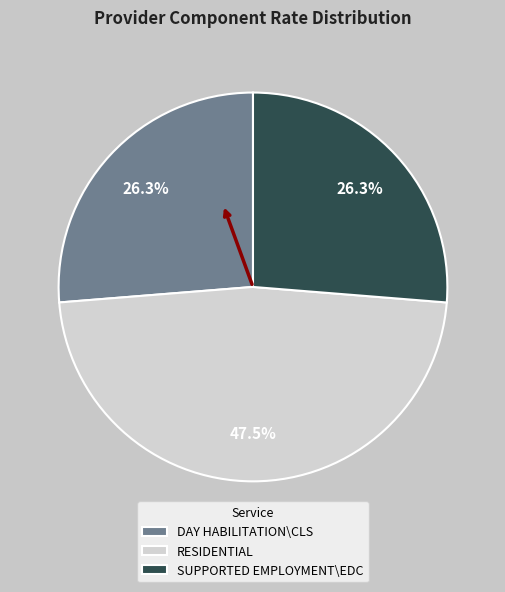

Which category has the biggest portion of the pie?

RESIDENTIAL